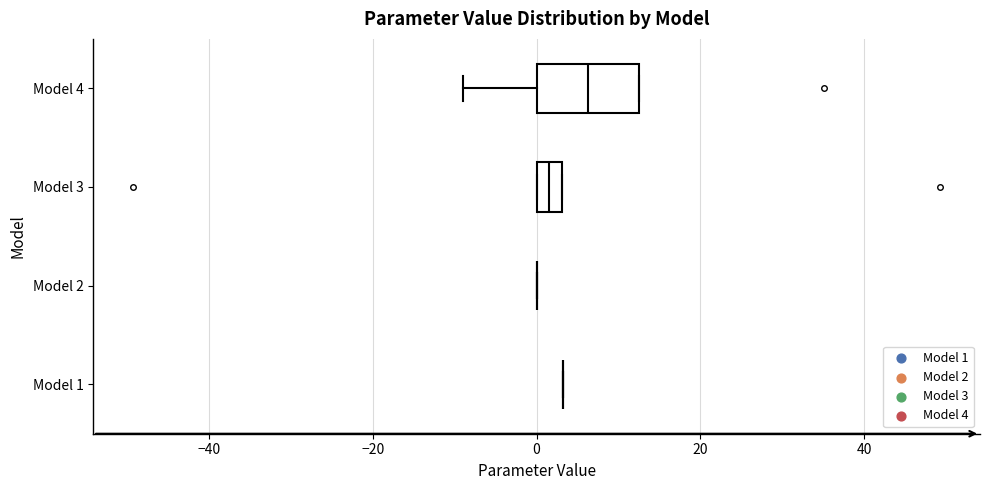

Comparing the boxes themselves (not the whiskers), which one is the widest?

Model 4